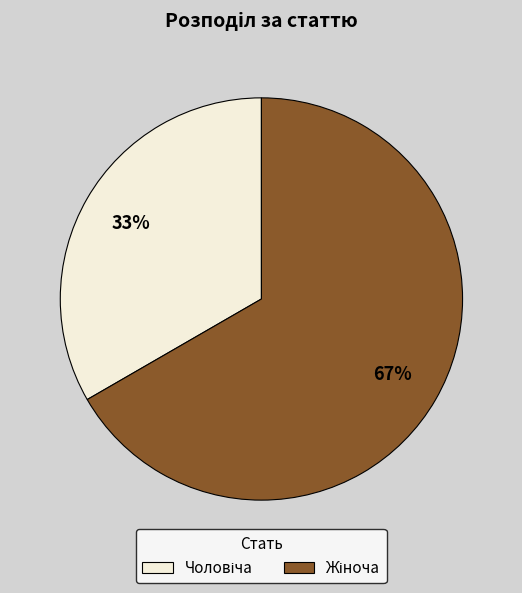

To the nearest percent, what is the average slice percentage?

50%